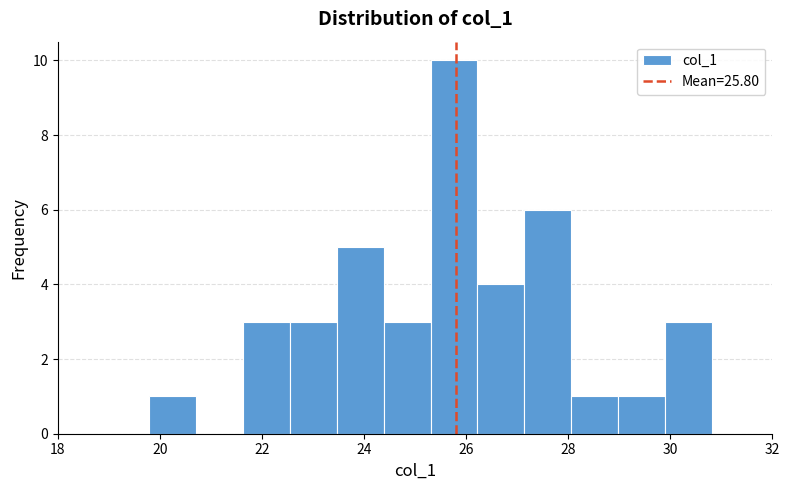

Which range on the x-axis has the tallest bar?

25.4 to 26.2